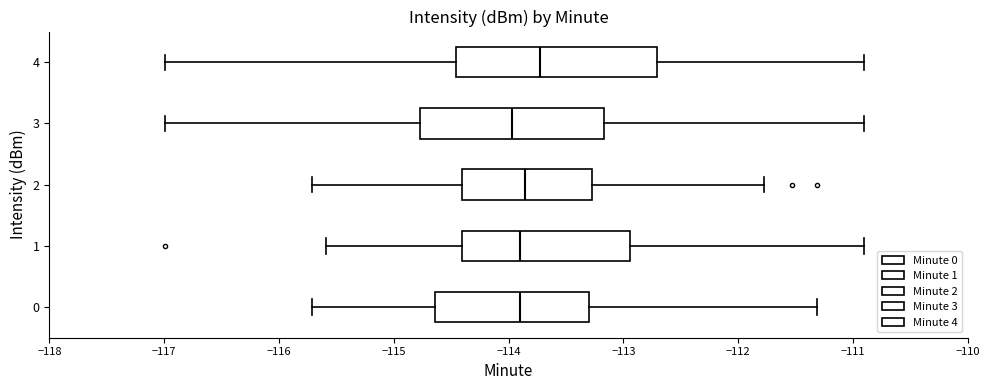

Where does the right whisker of the box at y = 4 end on the x-axis? The values are not printed on the chart, so give them approximately, as read against the axis.

-110.9